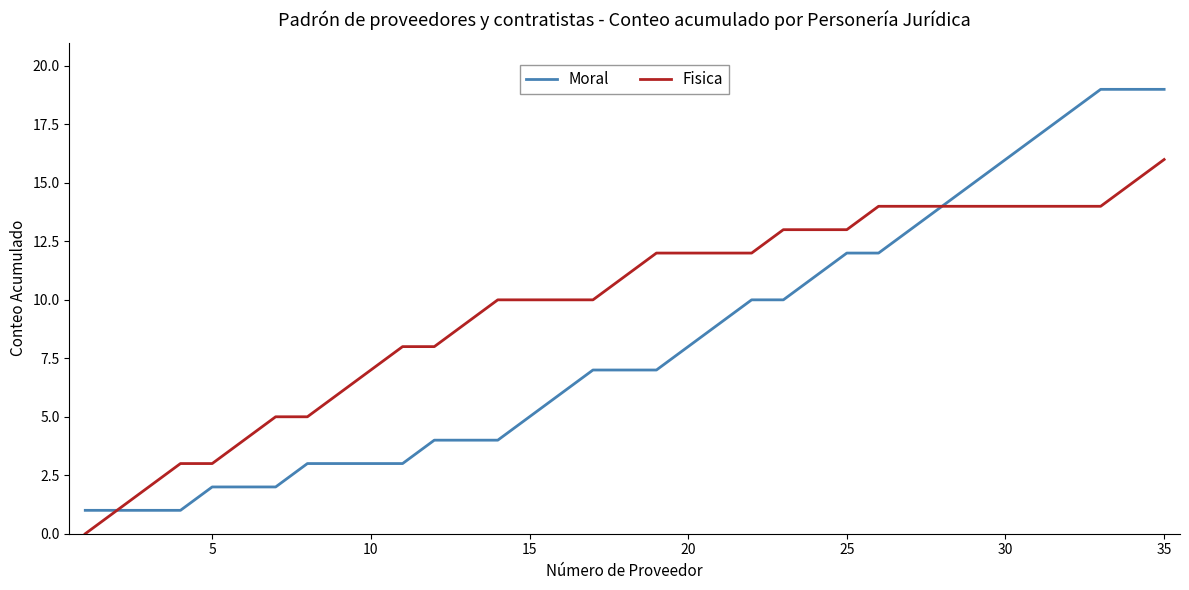

What is the maximum value for Fisica?

16